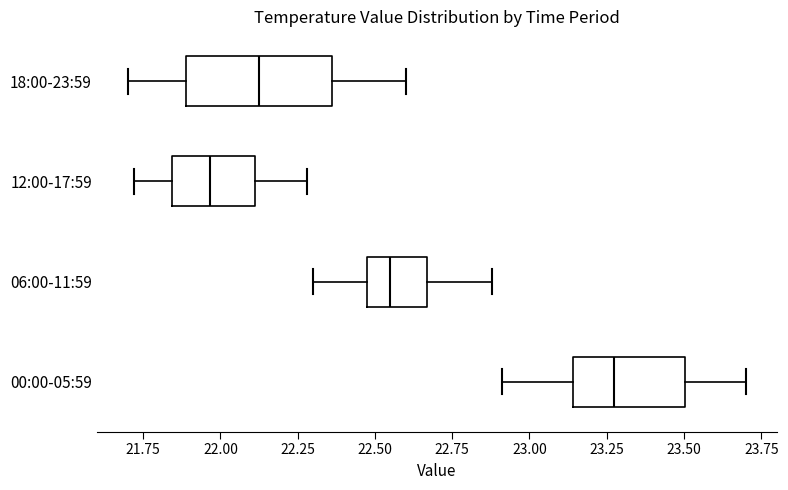

Reading bottom to top, read every box against the x-axis: the position of its median line, the range the box covers, and the ends of its whiskers. The values are not printed on the chart, so give them approximately, as read against the axis.

00:00-05:59: median 23.30, box 23.15 to 23.50, whiskers 22.90 to 23.70
06:00-11:59: median 22.55, box 22.50 to 22.65, whiskers 22.30 to 22.90
12:00-17:59: median 21.95, box 21.85 to 22.10, whiskers 21.70 to 22.30
18:00-23:59: median 22.15, box 21.90 to 22.35, whiskers 21.70 to 22.60